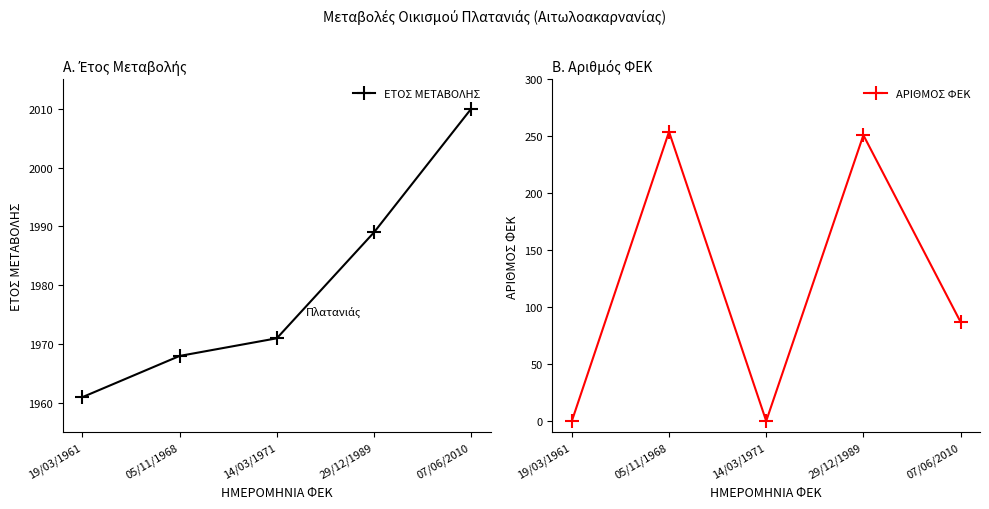

The ΑΡΙΘΜΟΣ ΦΕΚ series shows 254 at 05/11/1968. True or false?

True